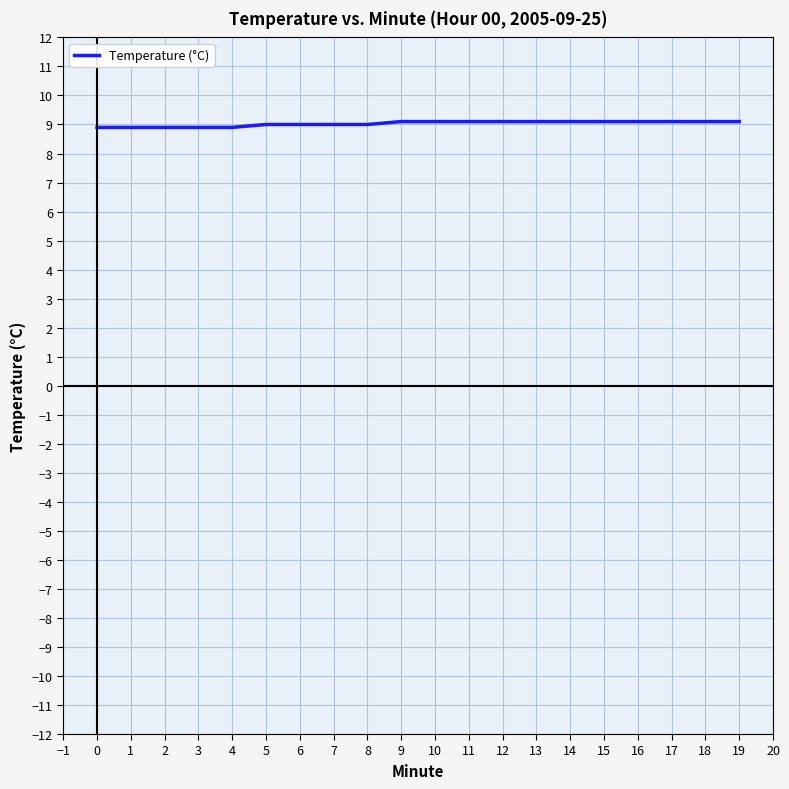

The value at 19 is 9.1. True or false?

True